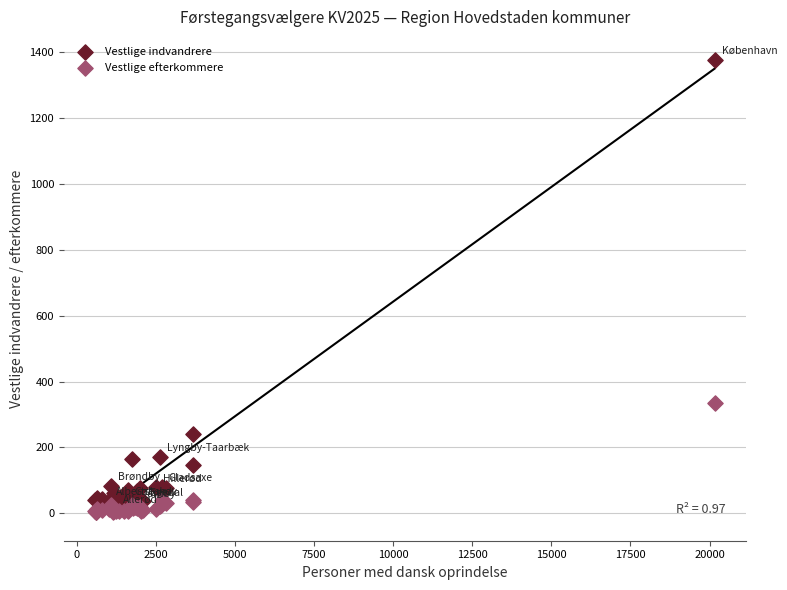

What are all the series names shown in the legend?

Vestlige indvandrere, Vestlige efterkommere